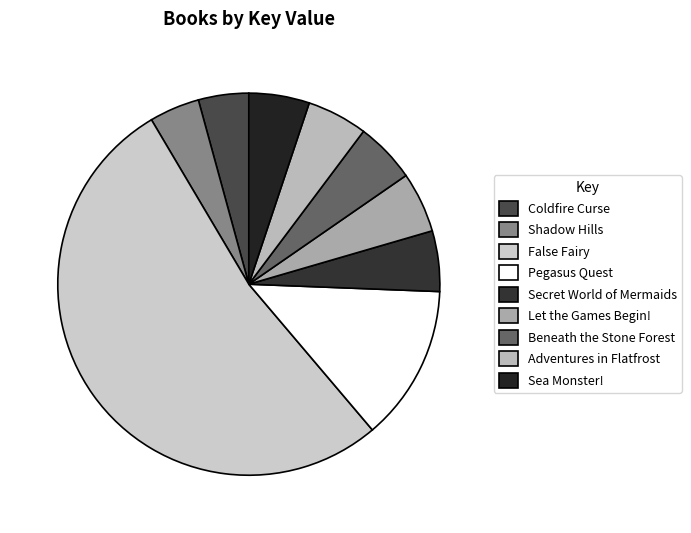

To the nearest percent, what is the average slice percentage?

11%